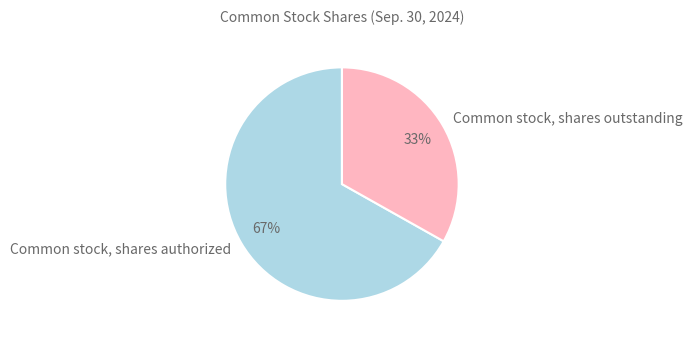

The Common stock, shares authorized slice represents 67% of the pie. True or false?

True